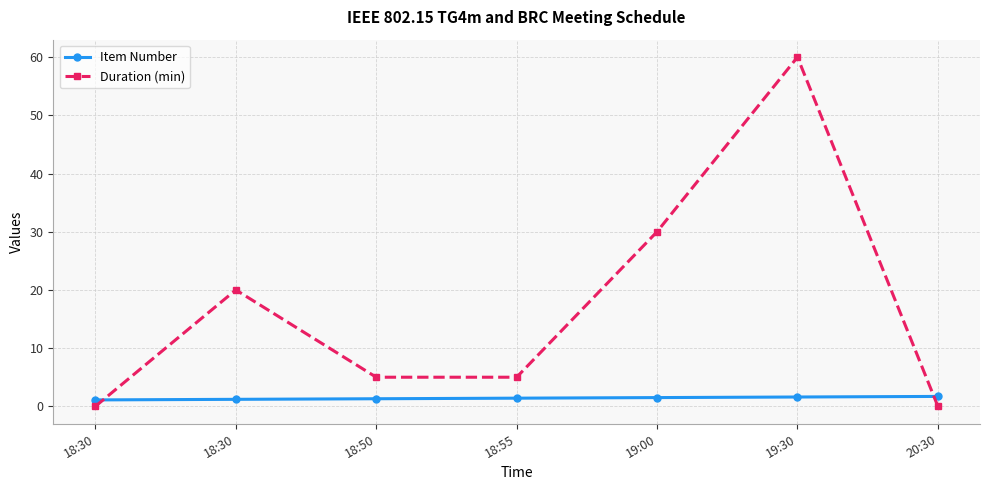

What are all the series names shown in the legend?

Item Number, Duration (min)